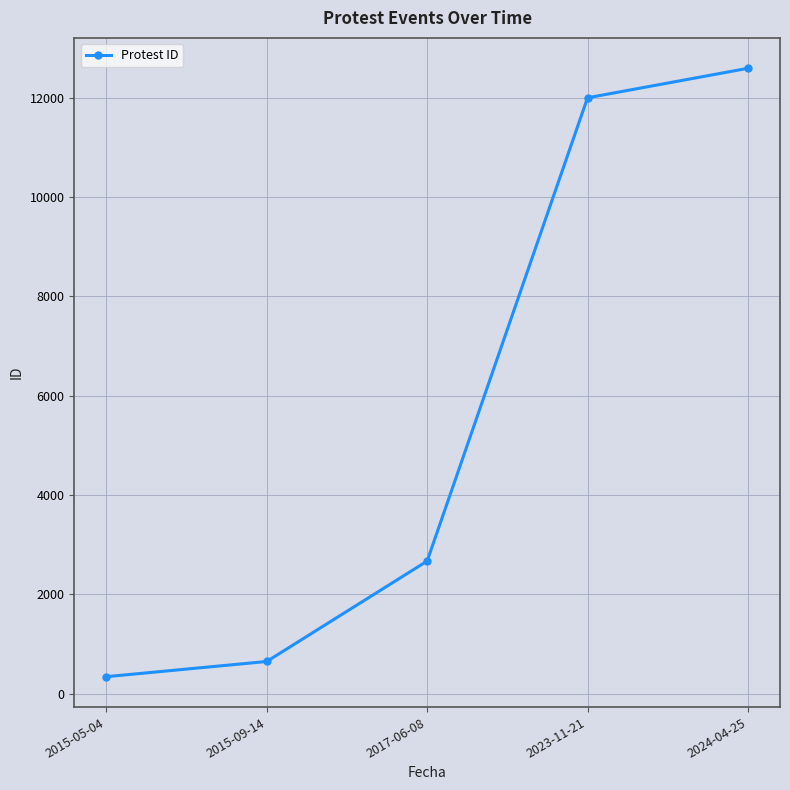

What is the sum of all values?

28261